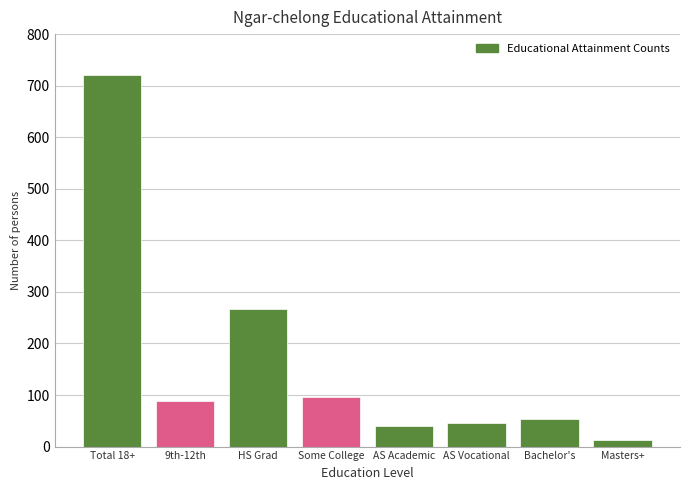

Reading left to right, what are all the values shown in this chart?

Total 18+=720	9th-12th=88	HS Grad=267	Some College=97	AS Academic=39	AS Vocational=46	Bachelor's=53	Masters+=13